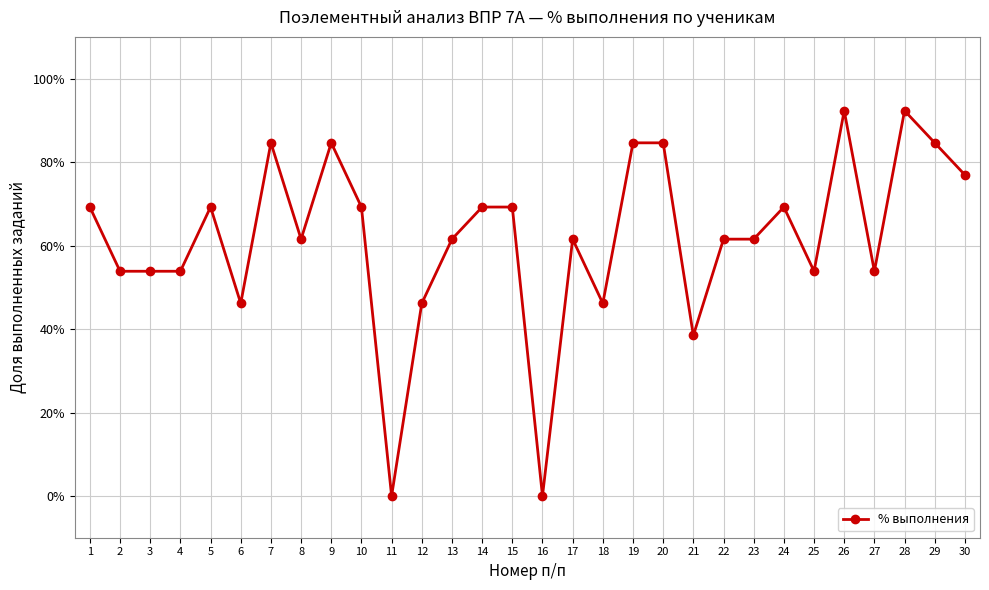

Read the value at 26.

0.9